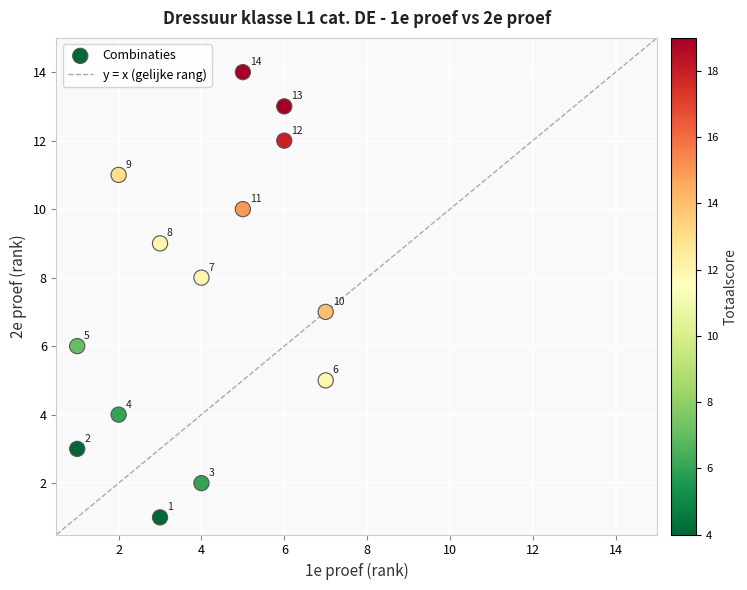

What is the range of Y values (max minus min)?

13